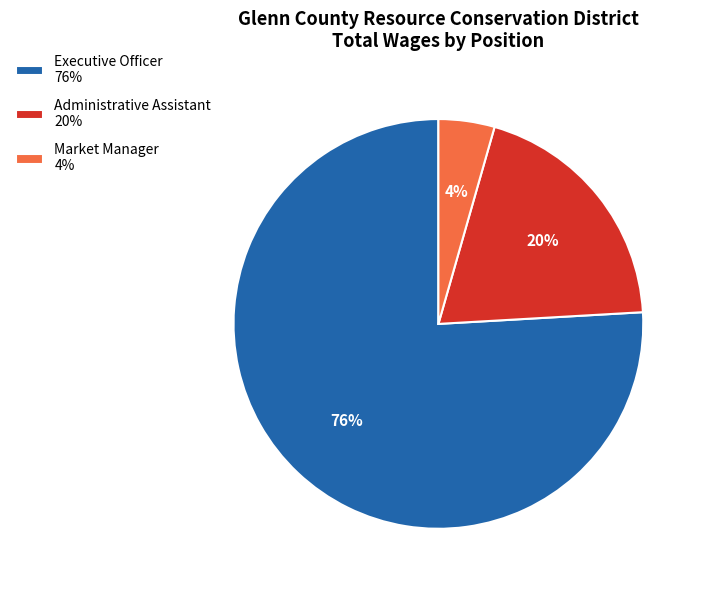

Which category accounts for the majority?

Executive Officer